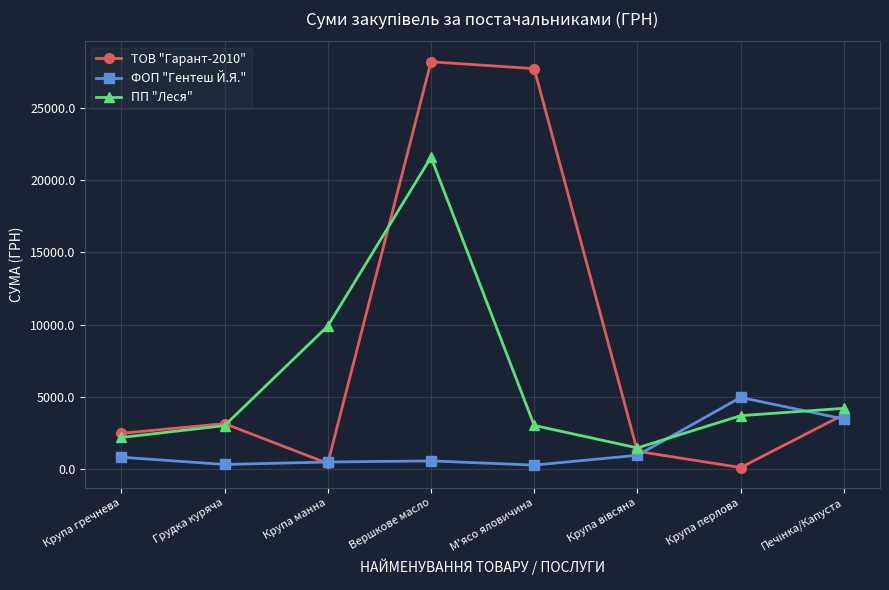

What is the label of the 3rd point from the left?

Крупа манна